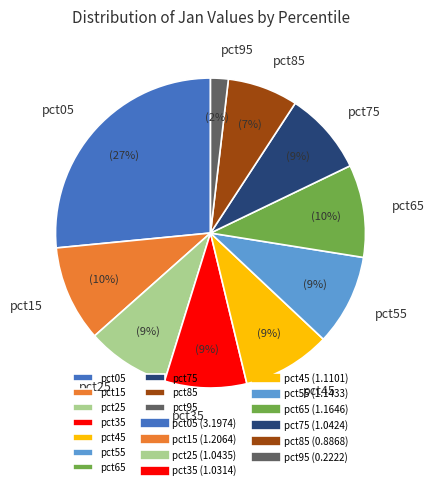

Which category has the smallest portion of the pie?

pct95